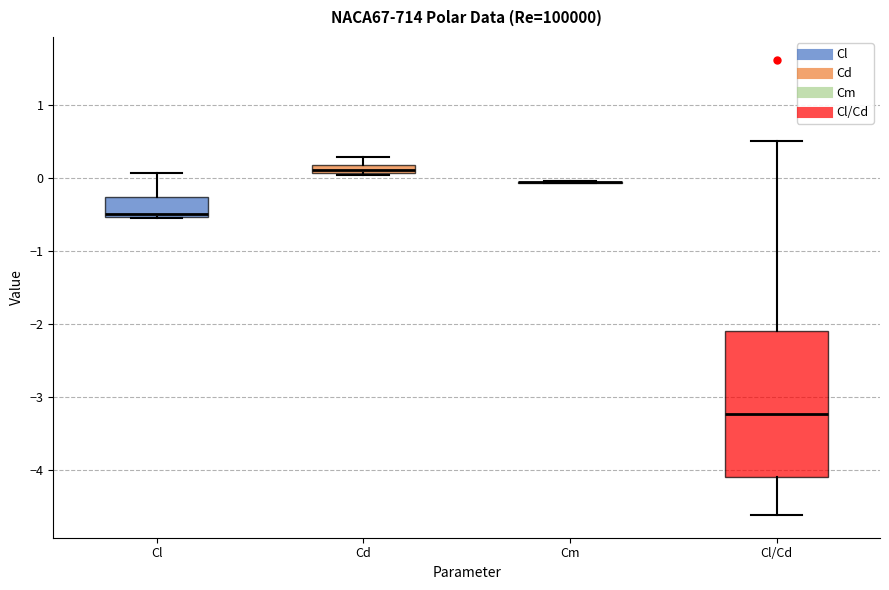

Comparing the boxes themselves (not the whiskers), which one is the tallest?

Cl/Cd